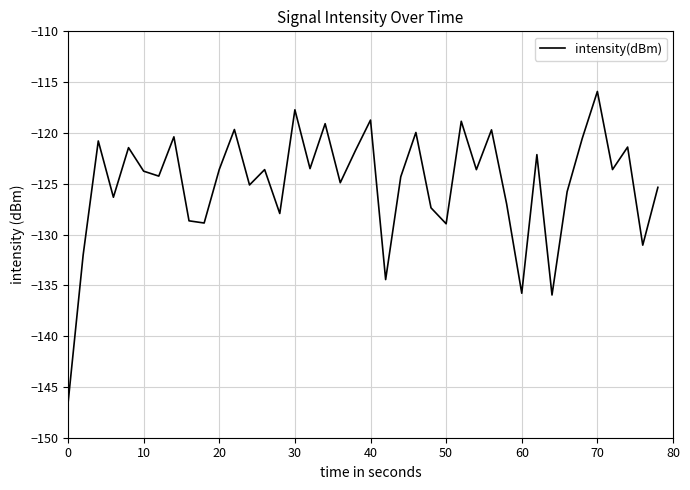

What is the smallest value displayed?

-146.6